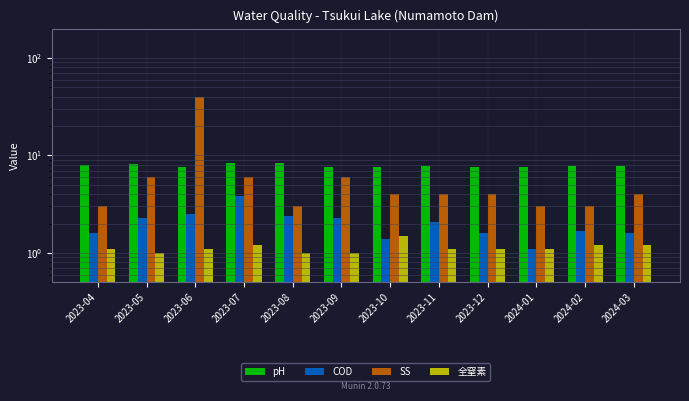

What is the difference between the COD values at 2023-07 and 2023-10?

2.4